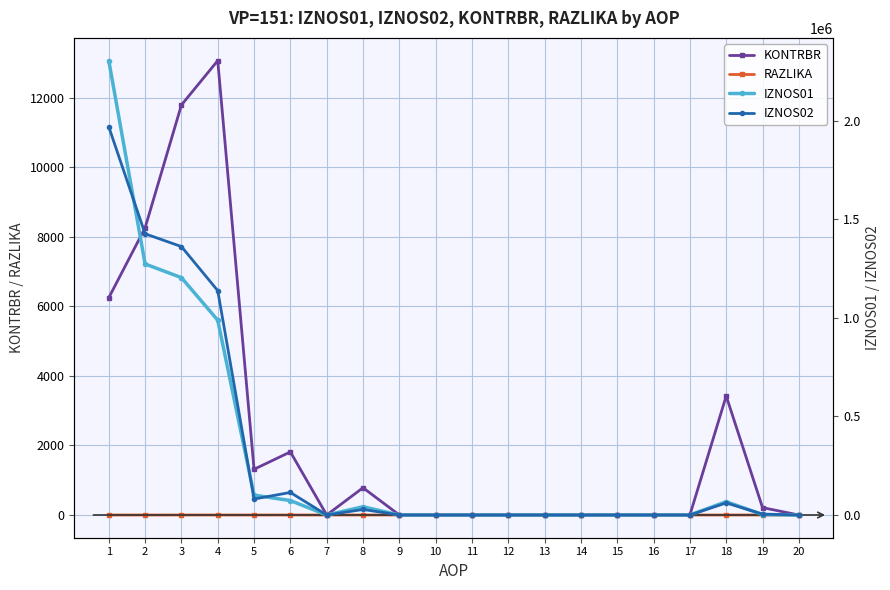

The IZNOS01 series shows 0.0 at 9. True or false?

True